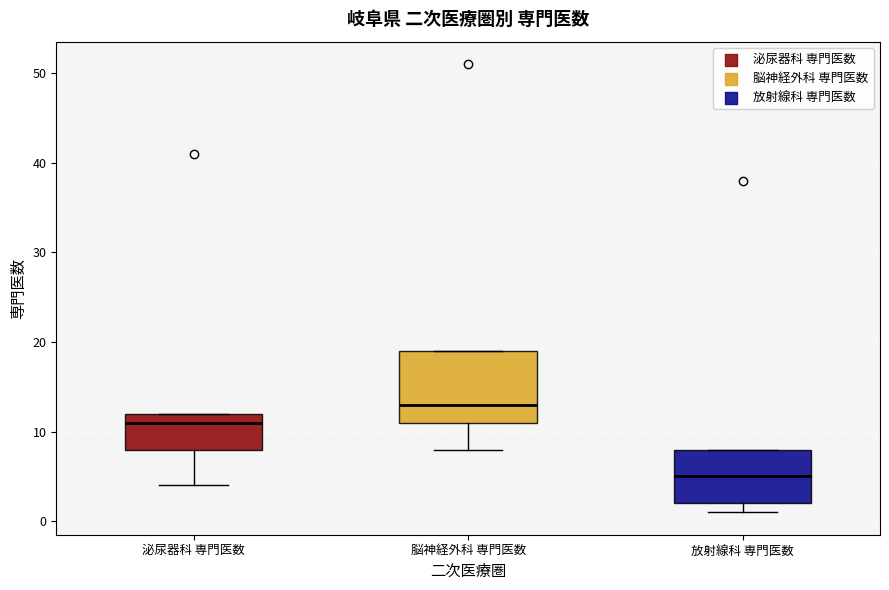

Reading left to right, read every box against the y-axis: the position of its median line, the range the box covers, and the ends of its whiskers. The values are not printed on the chart, so give them approximately, as read against the axis.

泌尿器科 専門医数: median 11, box 8 to 12, whiskers 4 to 12
脳神経外科 専門医数: median 13, box 11 to 19, whiskers 8 to 19
放射線科 専門医数: median 5, box 2 to 8, whiskers 1 to 8